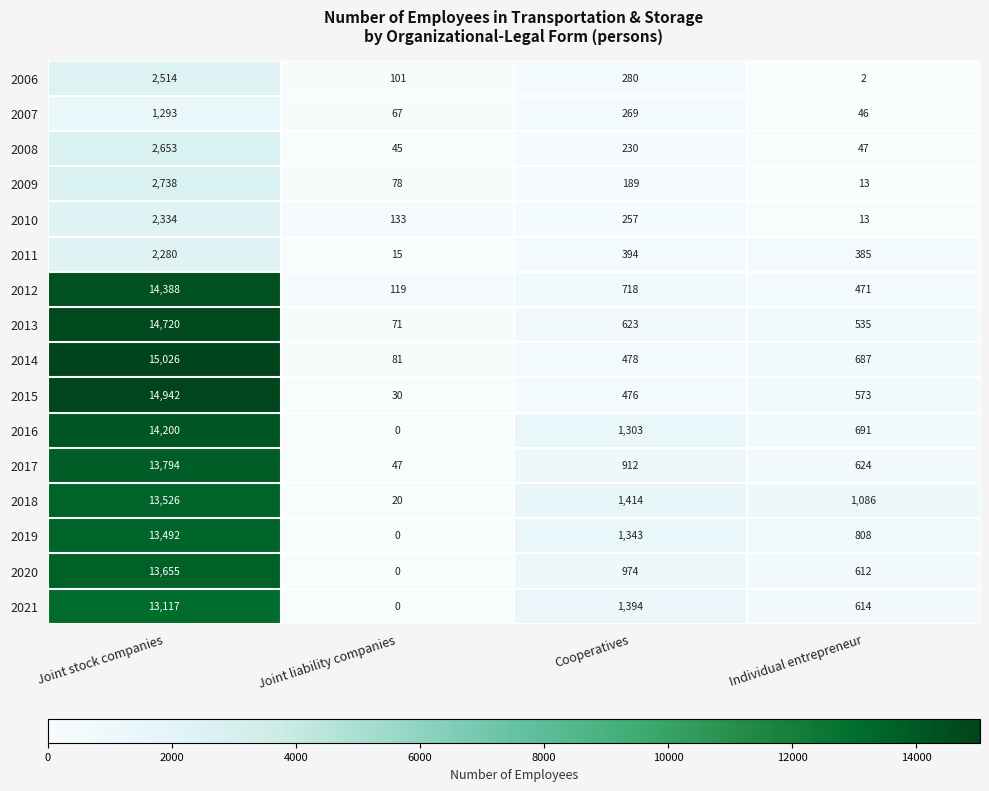

What value does the 2013 series have at Joint liability companies?

71